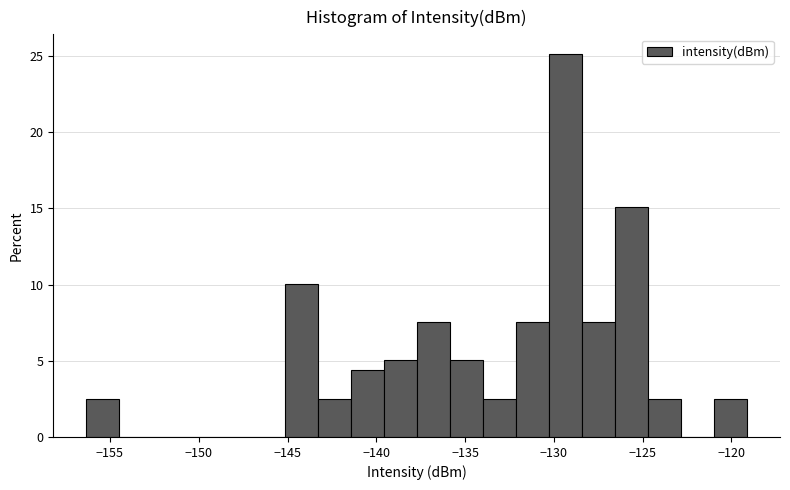

Read against the x-axis, roughly where is the centre of the tallest bar?

-129.5